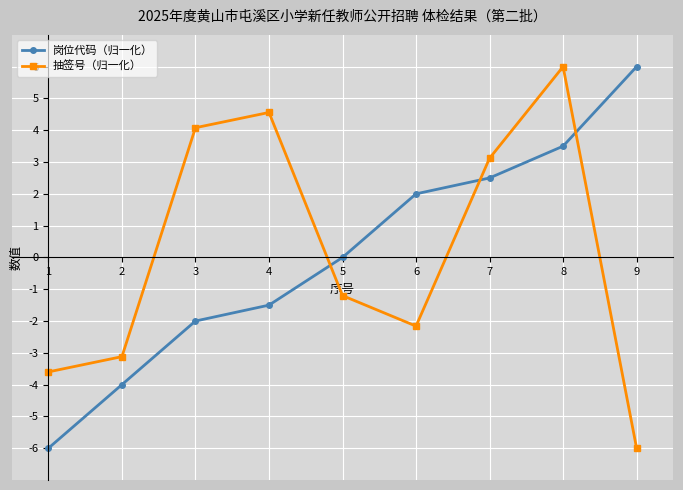

How many values in the 抽签号（归一化） series exceed -1?

4